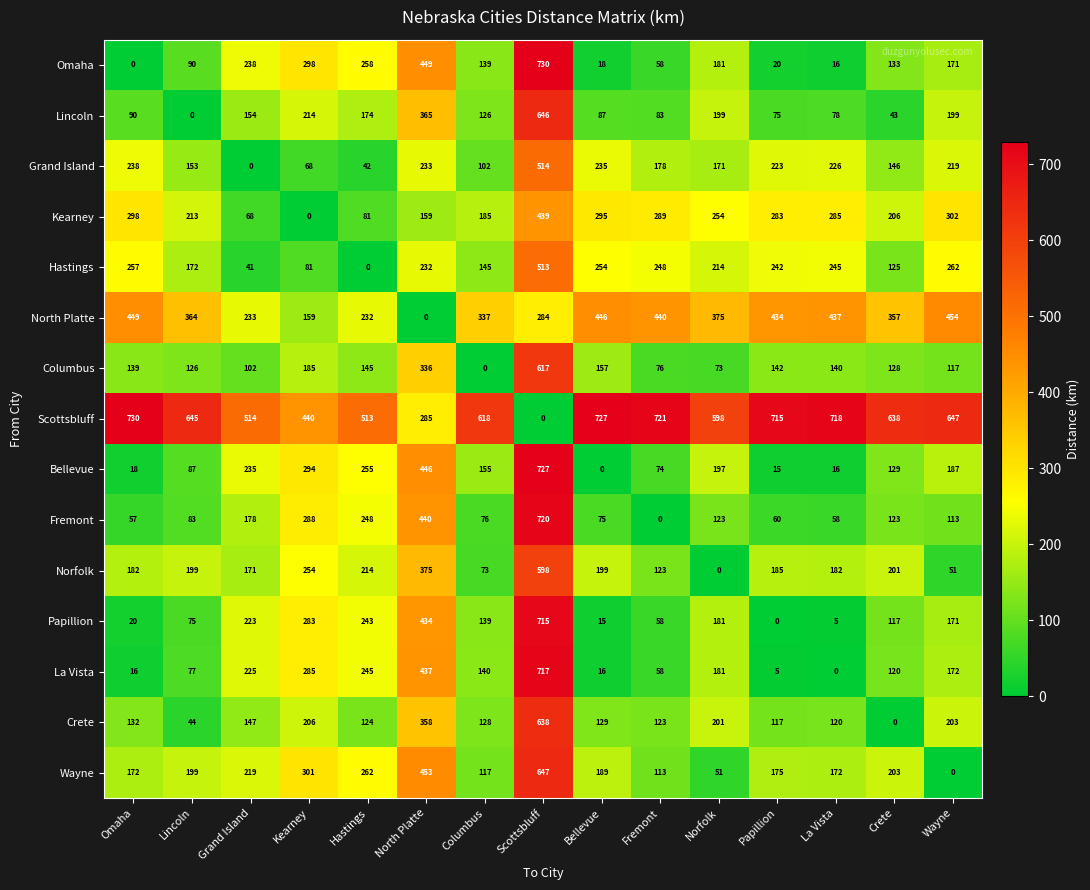

Between Hastings and Bellevue, which series saw the biggest shift?

Bellevue